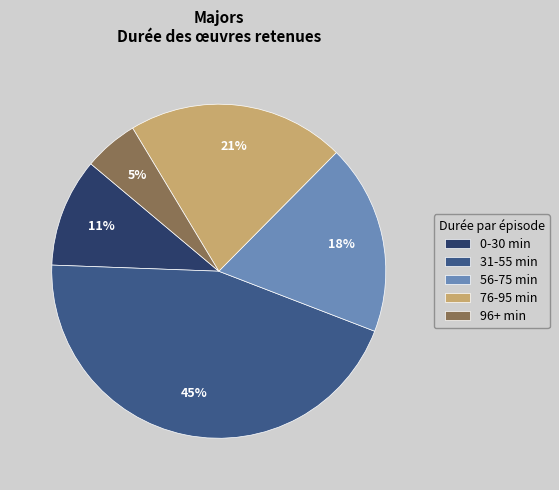

To the nearest percent, what percentage of the pie is 96+ min?

5%